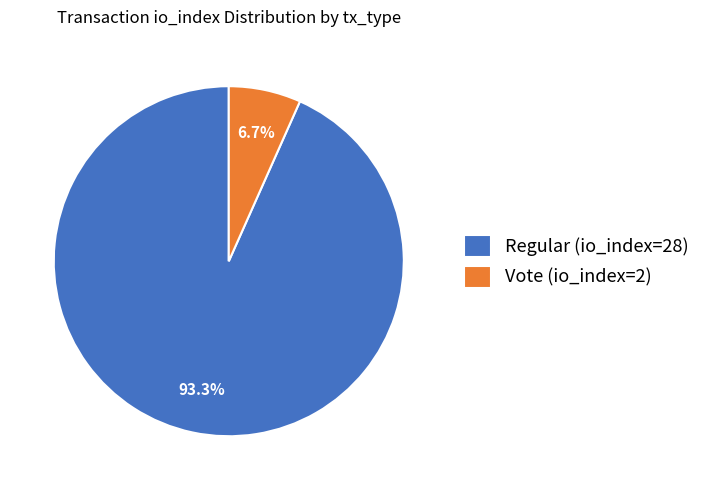

To the nearest percent, what is the average slice percentage?

50%